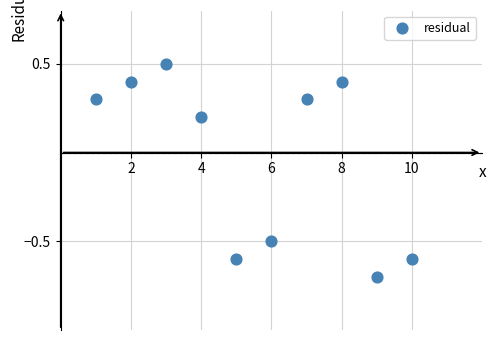

What is the average X value?

5.5